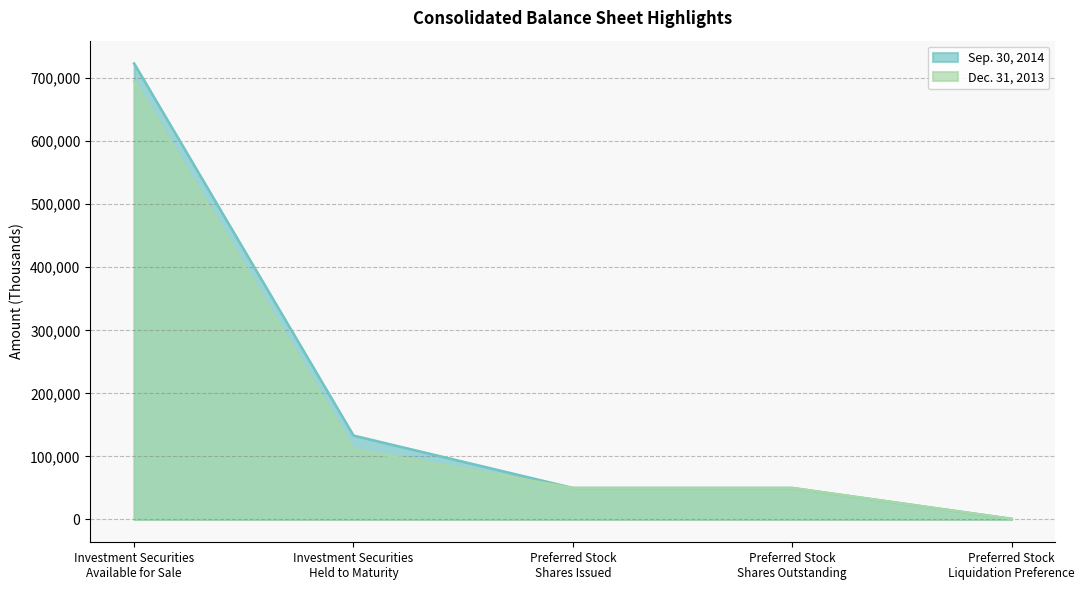

What position from the left is Investment Securities
Available for Sale?

1